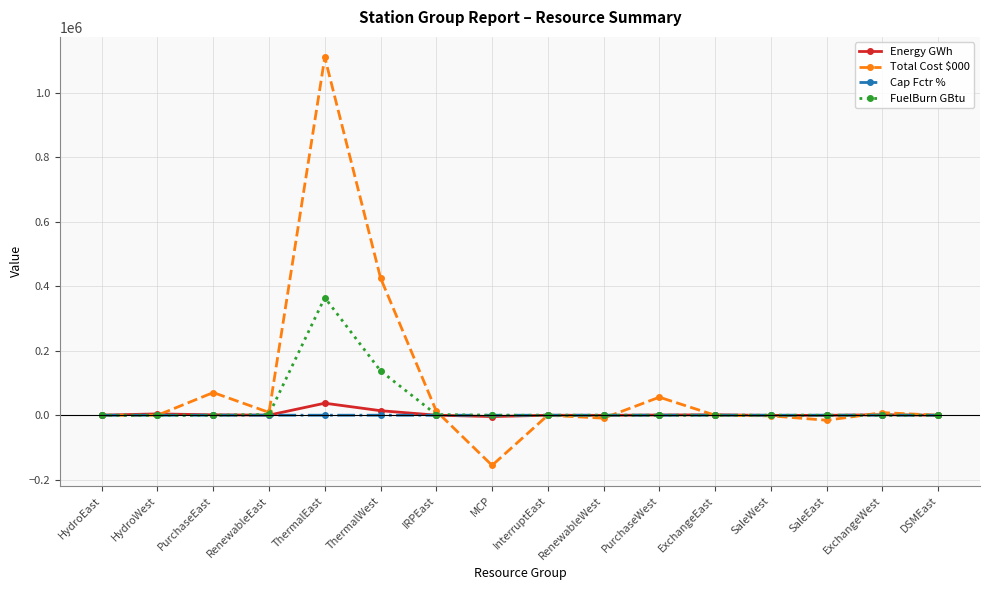

Which category has the lowest value across all series?

MCP